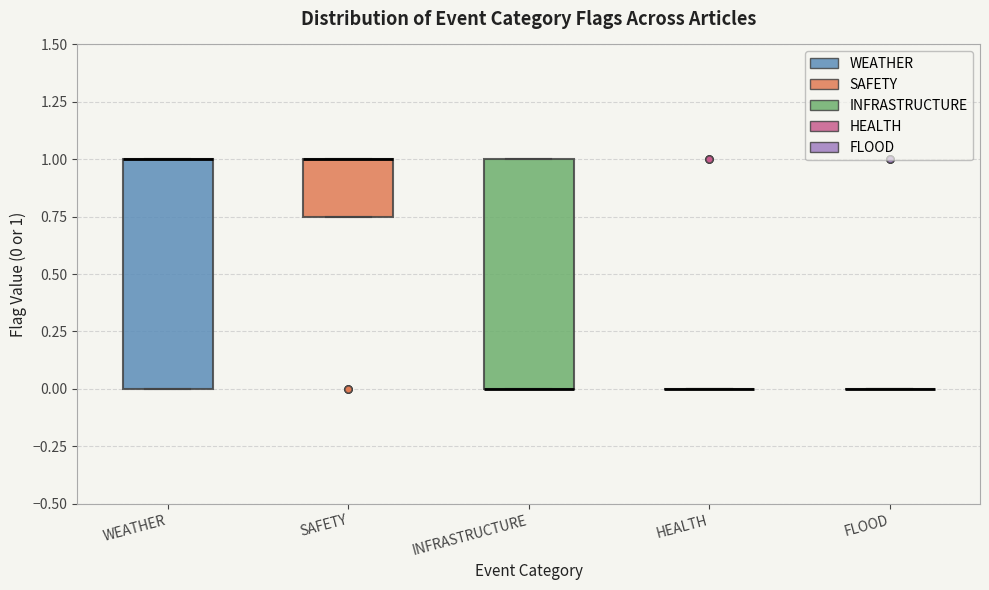

Reading left to right, transcribe this box plot: for each box, give where its median line is, the range the box spans, and where its two whiskers end, as read against the y-axis. The values are not printed on the chart, so give them approximately, as read against the axis.

WEATHER: median 1.00 (drawn on the box's upper edge), box 0.00 to 1.00, whiskers 0.00 to 1.00
SAFETY: median 1.00 (drawn on the box's upper edge), box 0.75 to 1.00, whiskers 0.75 to 1.00
INFRASTRUCTURE: median 0.00 (drawn on the box's lower edge), box 0.00 to 1.00, whiskers 0.00 to 1.00
HEALTH: box collapsed to a line at 0.00, whiskers 0.00 to 0.00
FLOOD: box collapsed to a line at 0.00, whiskers 0.00 to 0.00